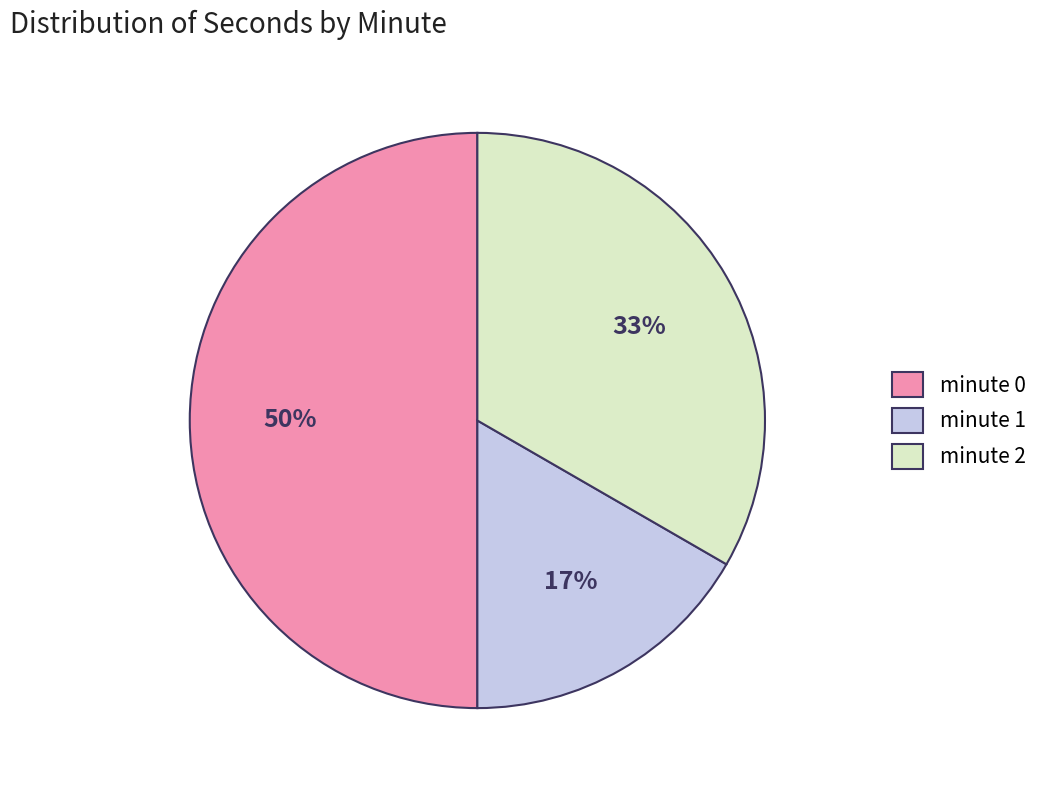

Is minute 1 the majority of the pie?

No